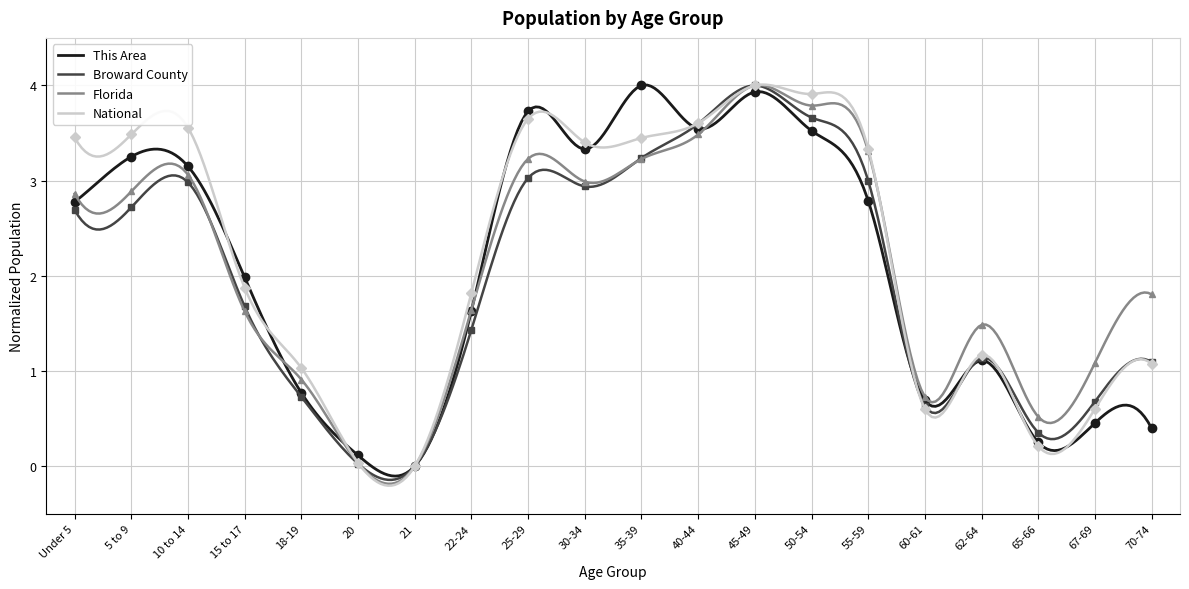

What position from the right is 22-24?

13